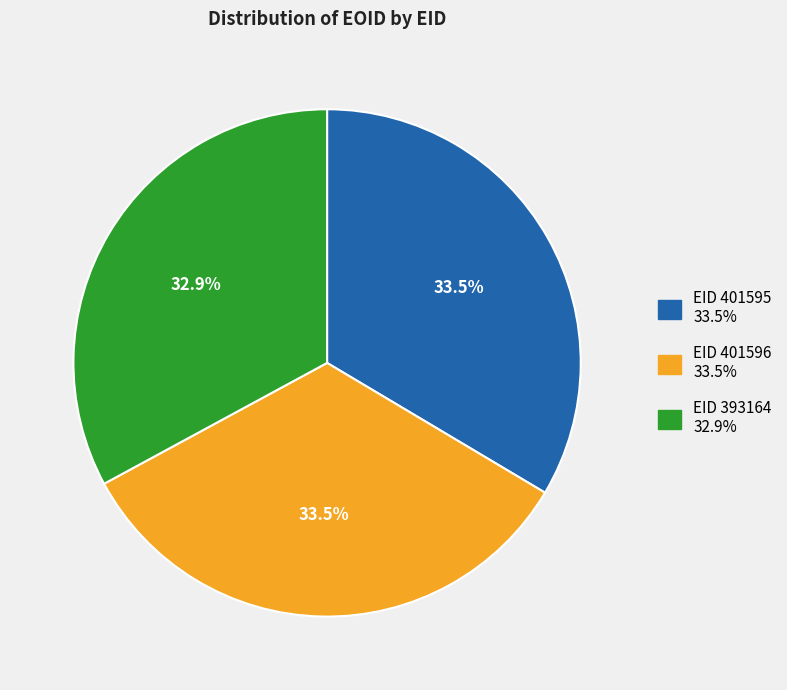

Count the number of slices in the pie.

3